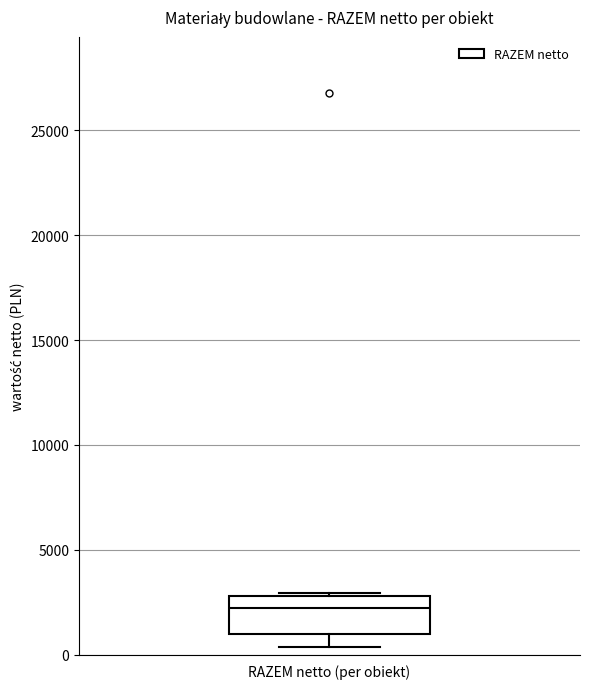

Read this box plot against the y-axis: the position of the median line, the range covered by the box, and the ends of both whiskers. The values are not printed on the chart, so give them approximately, as read against the axis.

median 2000, box 1000 to 3000, whiskers 500 to 3000 (just above the box's upper edge)